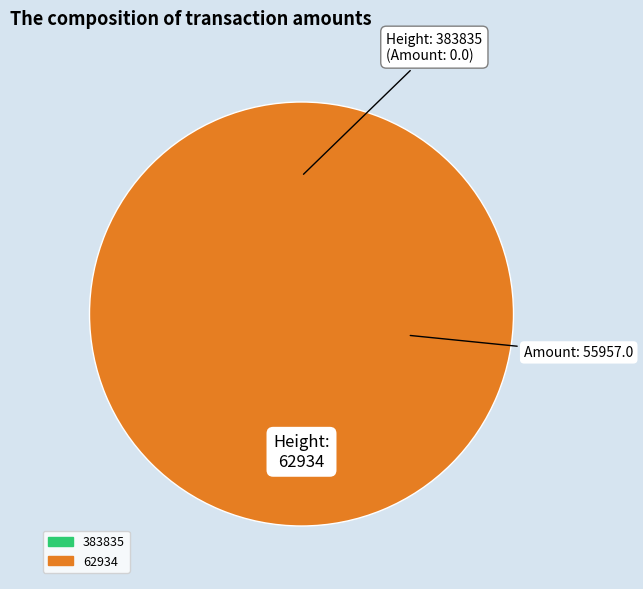

Does any single category account for the majority?

Yes